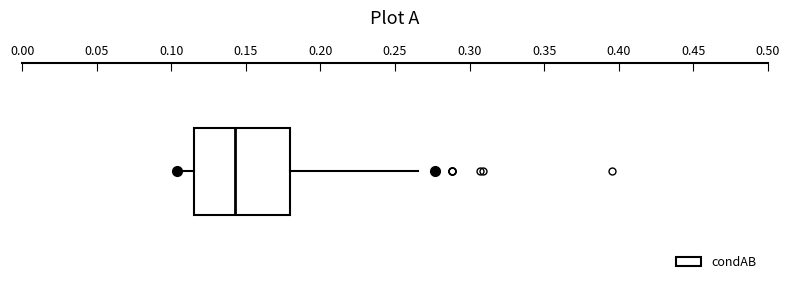

Transcribe this box plot: give where the median line is, the range the box spans, and where the two whiskers end, as read against the x-axis. The values are not printed on the chart, so give them approximately, as read against the axis.

median 0.140, box 0.115 to 0.180, whiskers 0.105 to 0.265